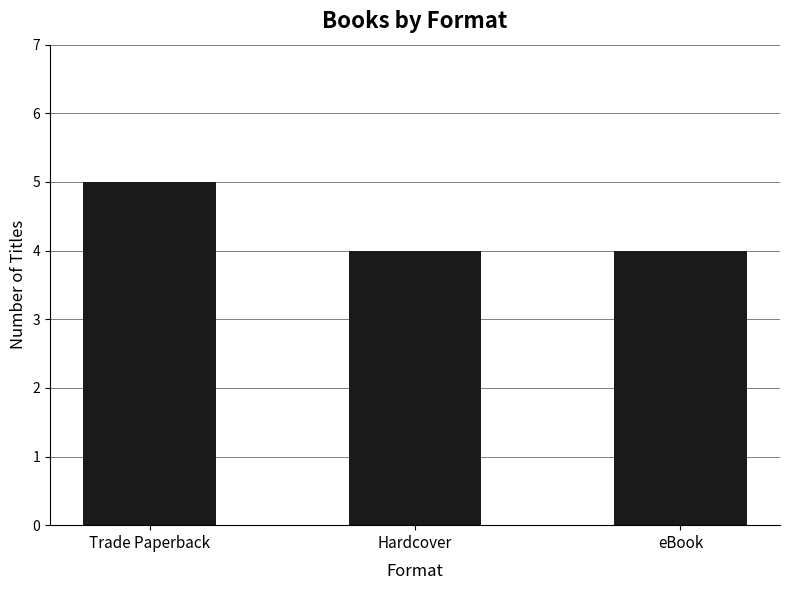

What is the average value?

4